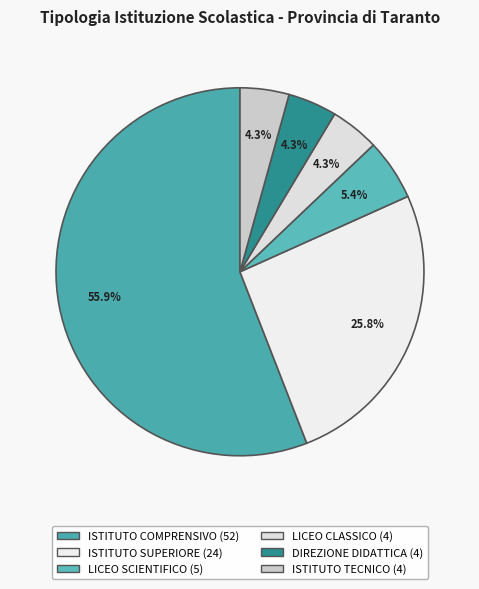

To the nearest percent, what portion does LICEO SCIENTIFICO represent?

5%